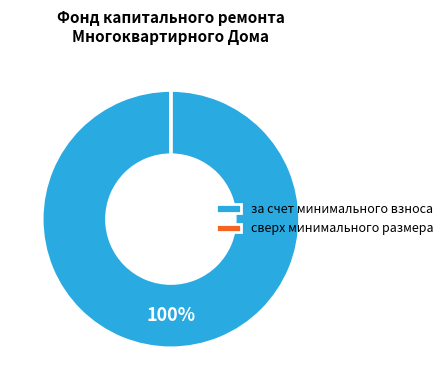

What percentage is the за счет минимального взноса slice, to the nearest percent?

100%